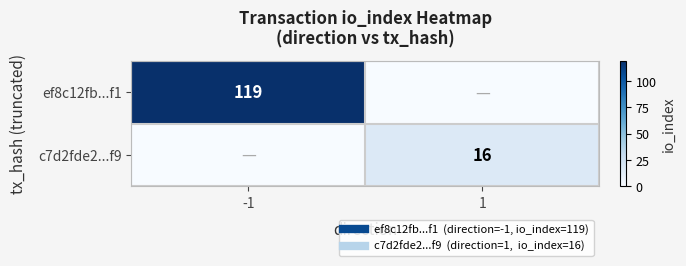

What is the average value of the c7d2fde2...f9 series?

8